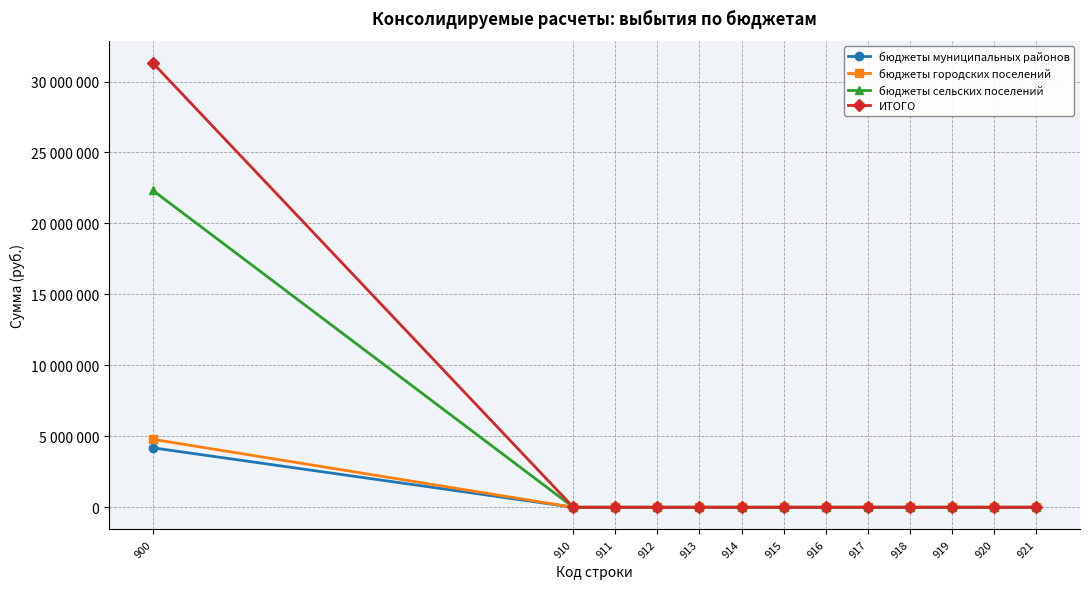

Is this an area chart (filled region under the line)?

No